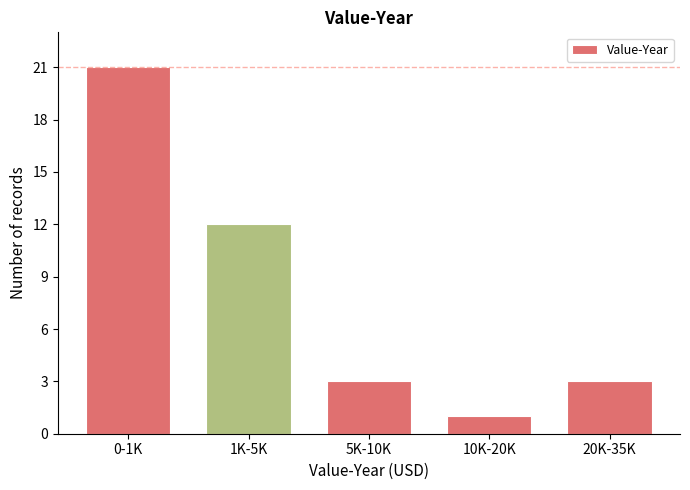

Reading right to left, what are all the values shown in this chart?

3	1	3	12	21